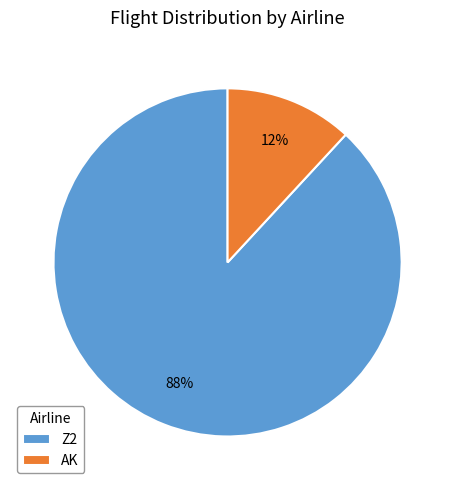

Rank the categories by value from lowest to highest.

AK, Z2